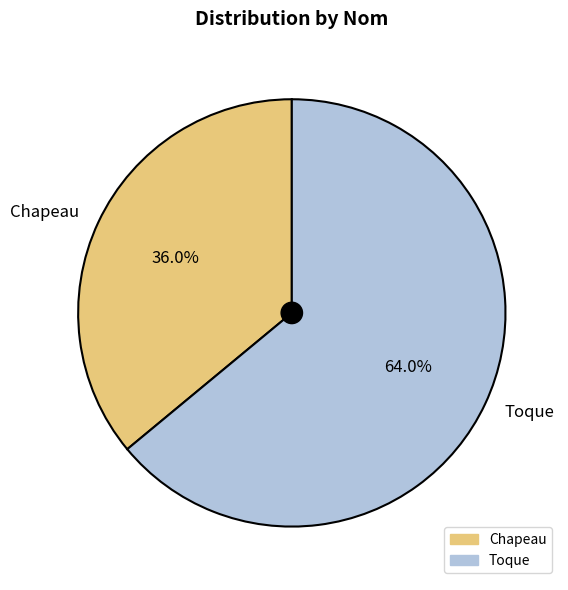

What is the ratio of the value at Chapeau to the value at Toque?

0.6